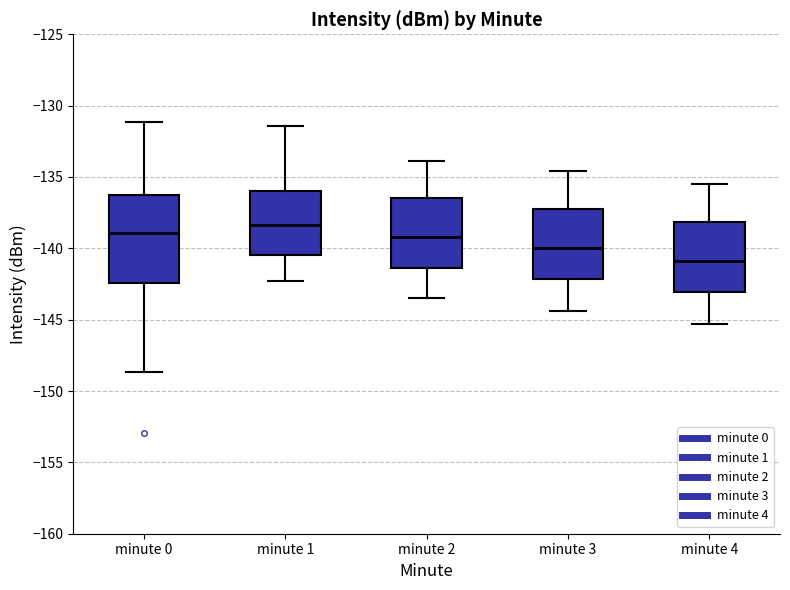

Where does the lower whisker of the box for minute 4 end on the y-axis? The values are not printed on the chart, so give them approximately, as read against the axis.

-145.5